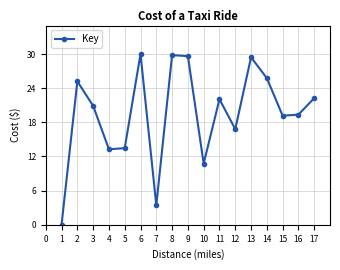

What is the maximum value shown in the chart?

30.0